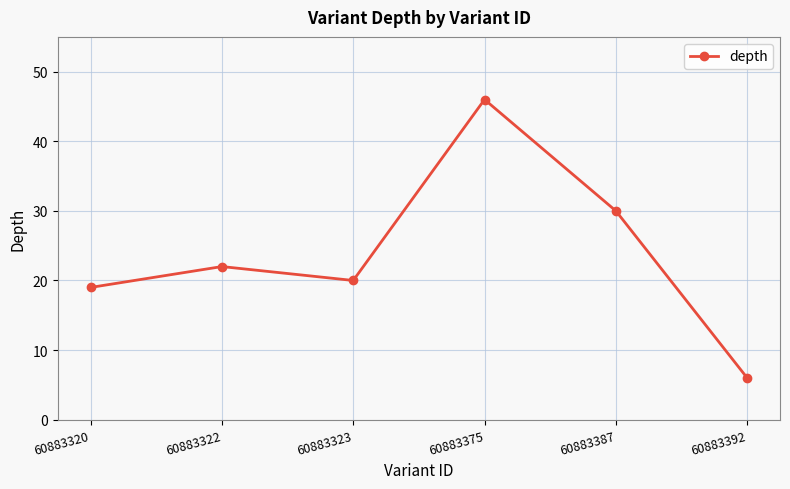

Reading right to left, list all the values displayed in this chart.

60883392=6	60883387=30	60883375=46	60883323=20	60883322=22	60883320=19